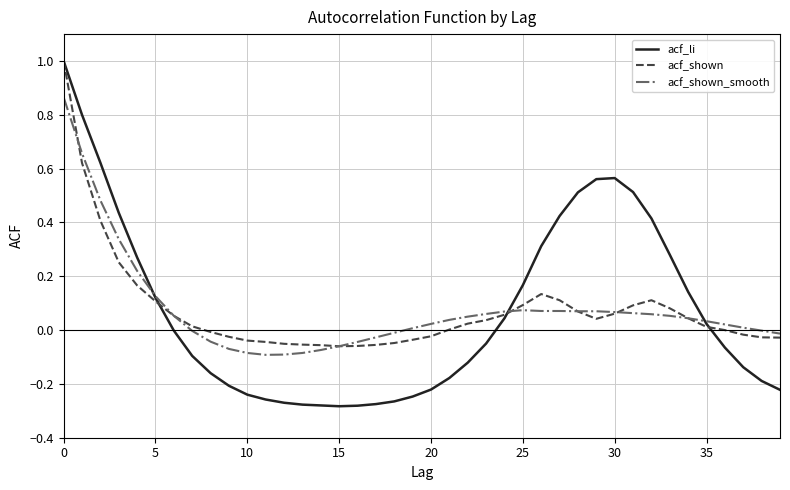

What is the maximum value shown in the chart?

1.0